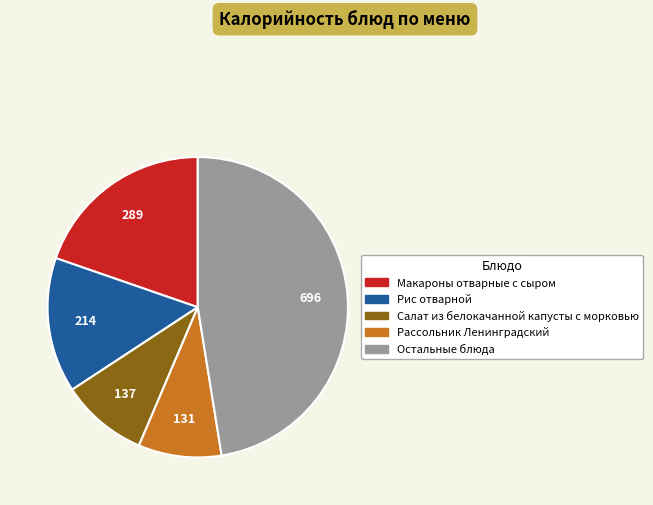

Is there a majority slice in this chart?

No